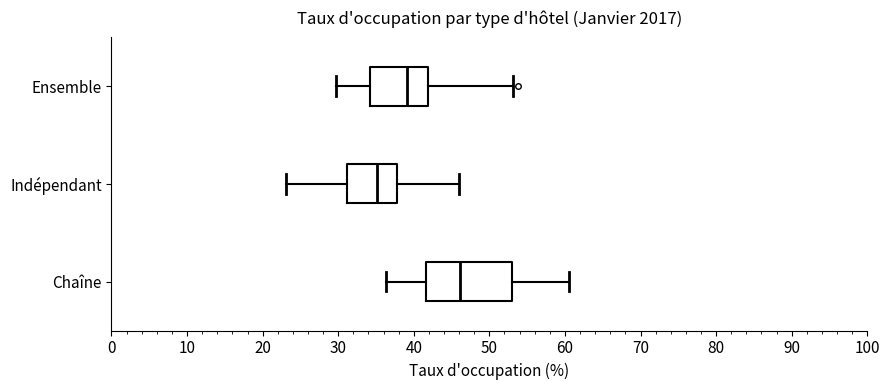

Reading bottom to top, read every box against the x-axis: the position of its median line, the range the box covers, and the ends of its whiskers. The values are not printed on the chart, so give them approximately, as read against the axis.

Chaîne: median 46, box 42 to 53, whiskers 36 to 61
Indépendant: median 35, box 31 to 38, whiskers 23 to 46
Ensemble: median 39, box 34 to 42, whiskers 30 to 53